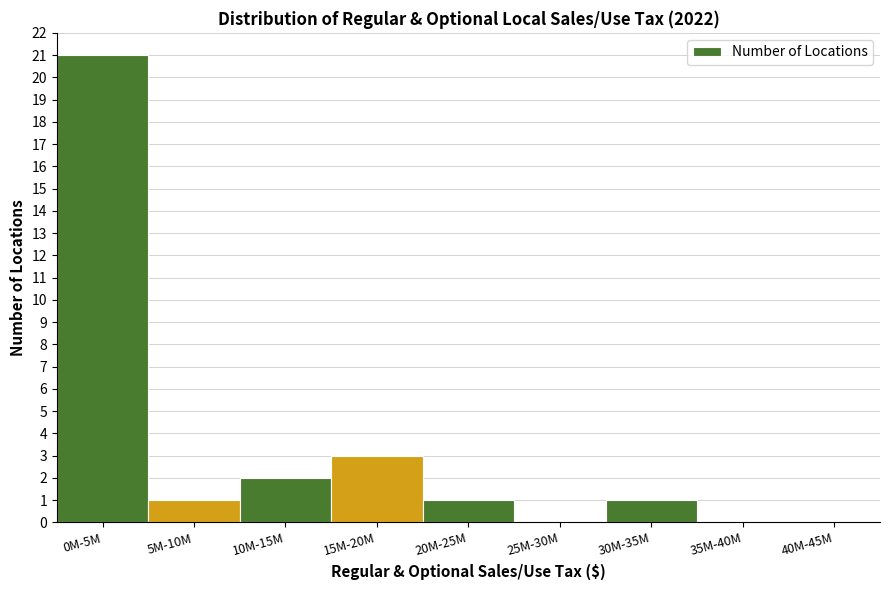

Reading right to left, extract all data points from this chart.

40M-45M=0	35M-40M=0	30M-35M=1	25M-30M=0	20M-25M=1	15M-20M=3	10M-15M=2	5M-10M=1	0M-5M=21